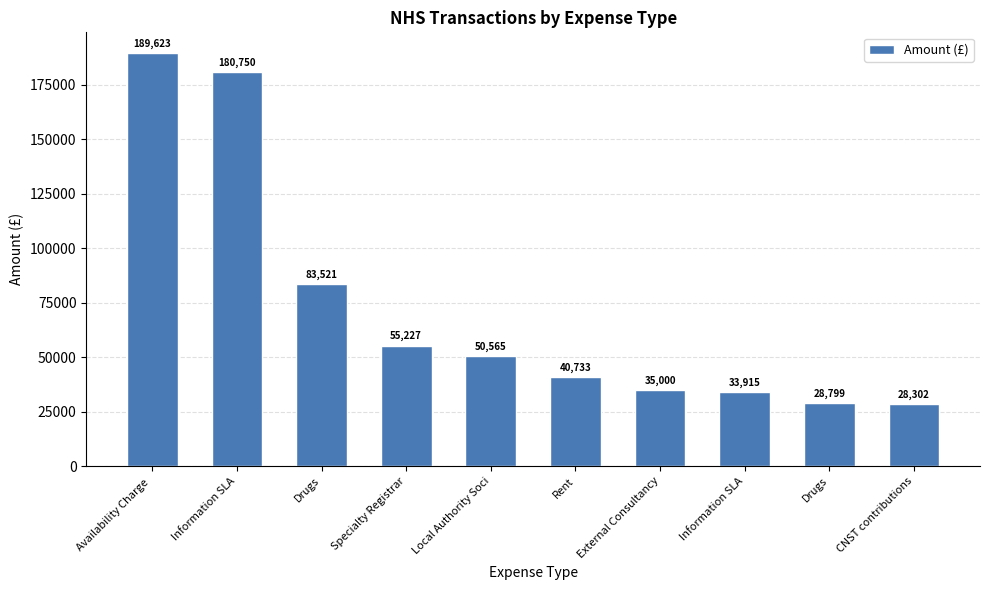

What is the sum of the values at External Consultancy and Drugs?

63799